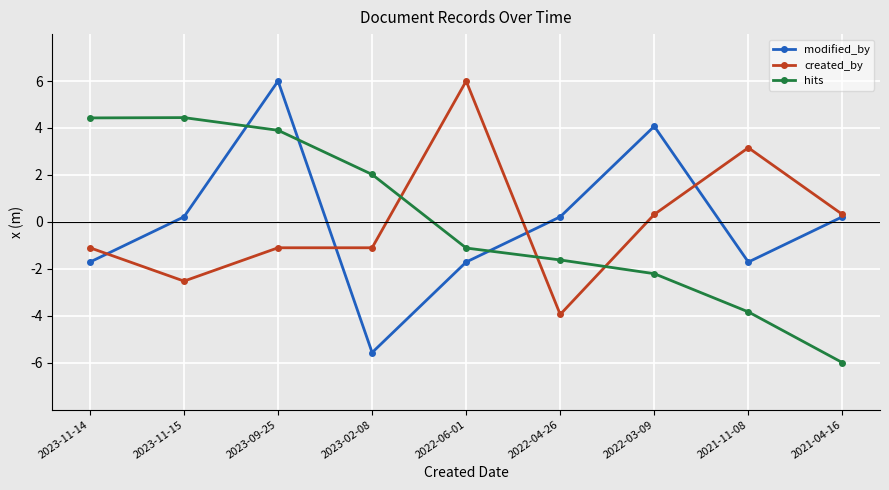

Read the hits value at 2023-11-14.

4.4